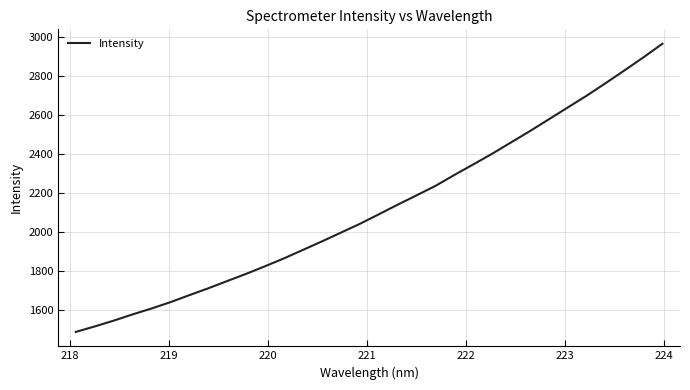

What is the maximum value shown in the chart?

2962.9